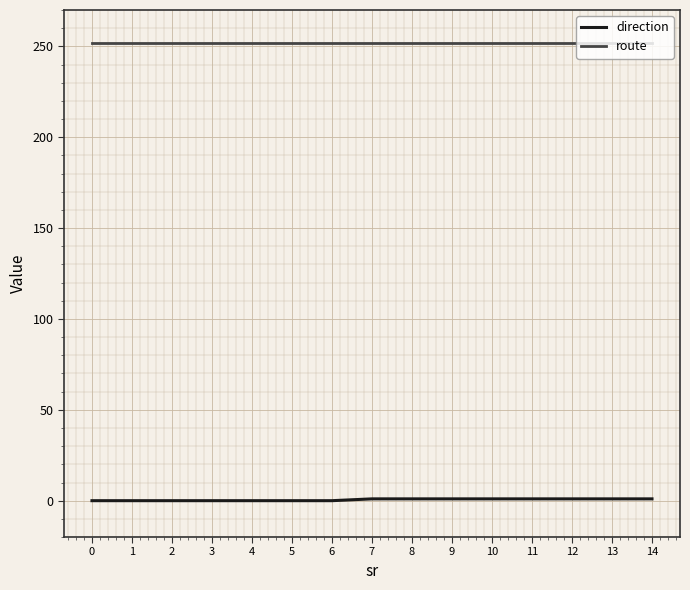

How many distinct data groups are displayed?

2